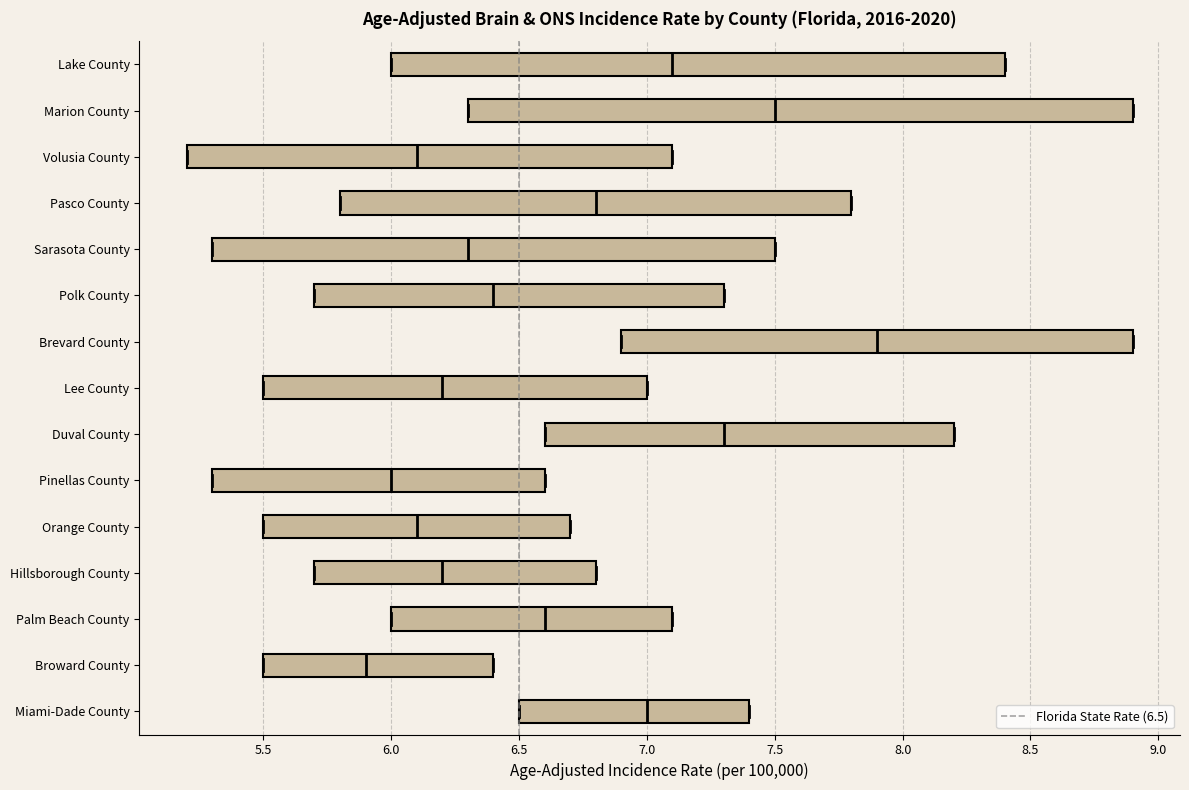

Reading bottom to top, read every box against the x-axis: the position of its median line, the range the box covers, and the ends of its whiskers. The values are not printed on the chart, so give them approximately, as read against the axis.

Miami-Dade County: median 7.0, box 6.5 to 7.4, whiskers 6.5 to 7.4
Broward County: median 5.9, box 5.5 to 6.4, whiskers 5.5 to 6.4
Palm Beach County: median 6.6, box 6.0 to 7.1, whiskers 6.0 to 7.1
Hillsborough County: median 6.2, box 5.7 to 6.8, whiskers 5.7 to 6.8
Orange County: median 6.1, box 5.5 to 6.7, whiskers 5.5 to 6.7
Pinellas County: median 6.0, box 5.3 to 6.6, whiskers 5.3 to 6.6
Duval County: median 7.3, box 6.6 to 8.2, whiskers 6.6 to 8.2
Lee County: median 6.2, box 5.5 to 7.0, whiskers 5.5 to 7.0
Brevard County: median 7.9, box 6.9 to 8.9, whiskers 6.9 to 8.9
Polk County: median 6.4, box 5.7 to 7.3, whiskers 5.7 to 7.3
Sarasota County: median 6.3, box 5.3 to 7.5, whiskers 5.3 to 7.5
Pasco County: median 6.8, box 5.8 to 7.8, whiskers 5.8 to 7.8
Volusia County: median 6.1, box 5.2 to 7.1, whiskers 5.2 to 7.1
Marion County: median 7.5, box 6.3 to 8.9, whiskers 6.3 to 8.9
Lake County: median 7.1, box 6.0 to 8.4, whiskers 6.0 to 8.4